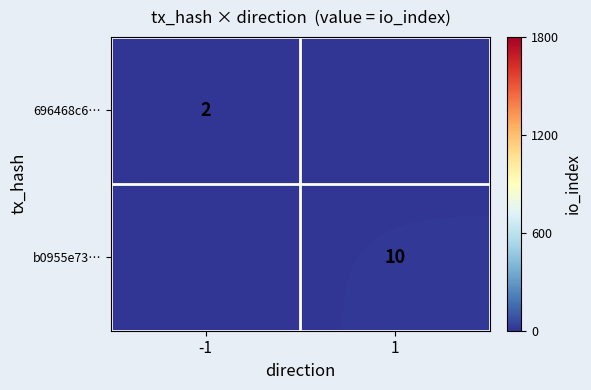

What is the spread (max minus min) of values at 1?

10